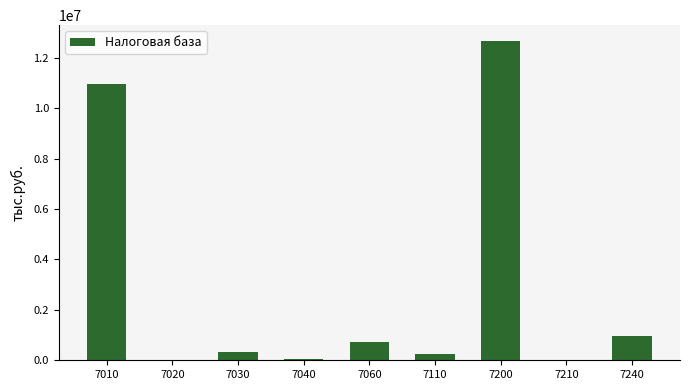

What is the maximum value shown in the chart?

12658505